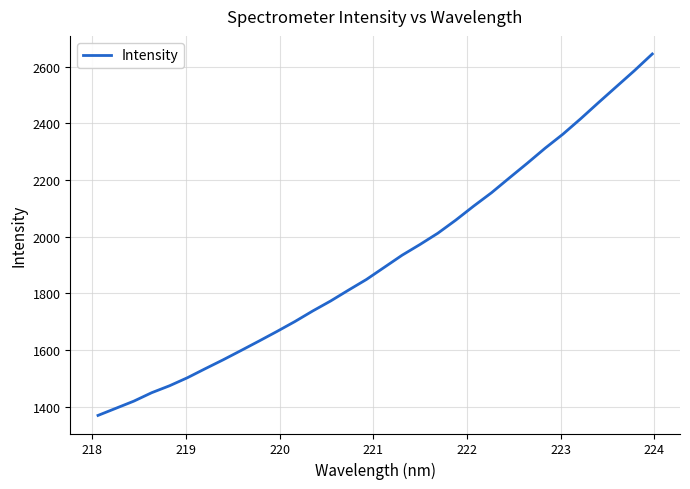

What is the smallest value displayed?

1370.1